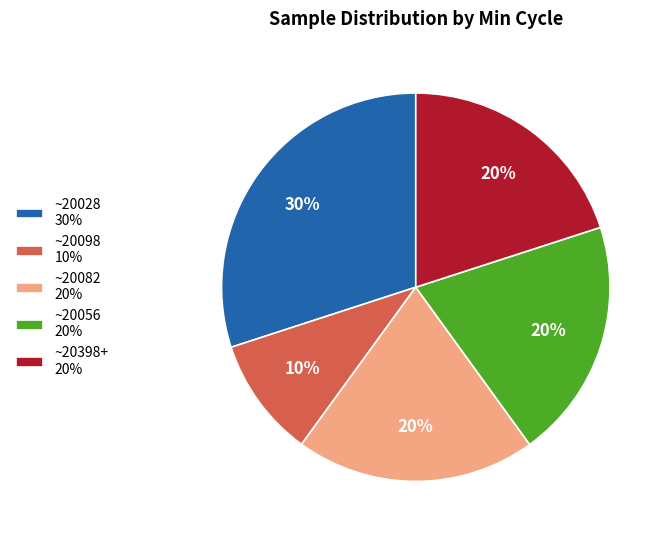

What percentage is the ~20398+ 20% slice, to the nearest percent?

20%